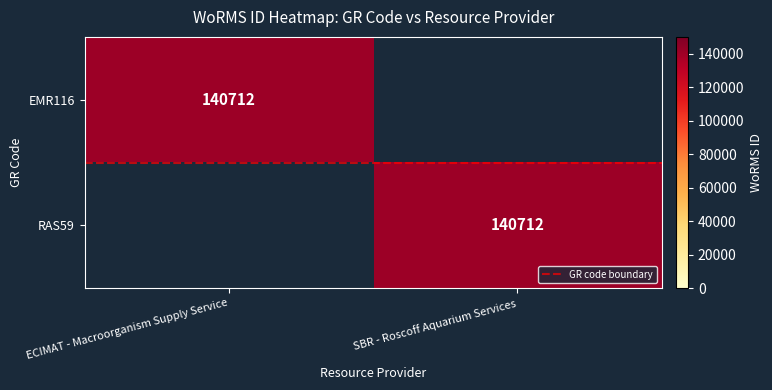

At which label is RAS59 closest to 70356?

ECIMAT - Macroorganism Supply Service